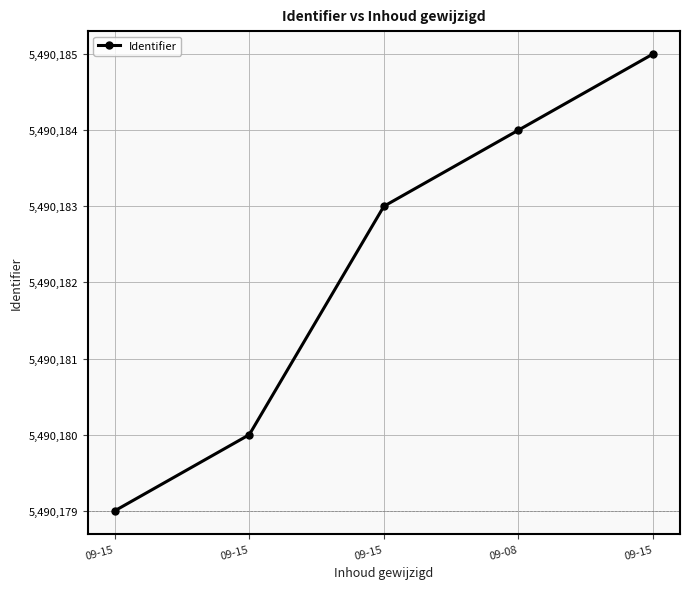

Which category has the lowest value across all series?

09-15